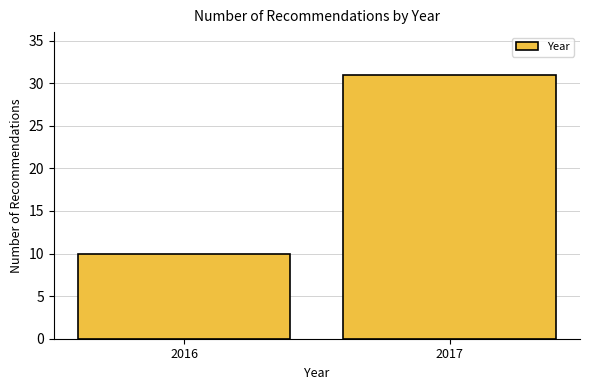

Reading left to right, list all the values displayed in this chart.

10	31